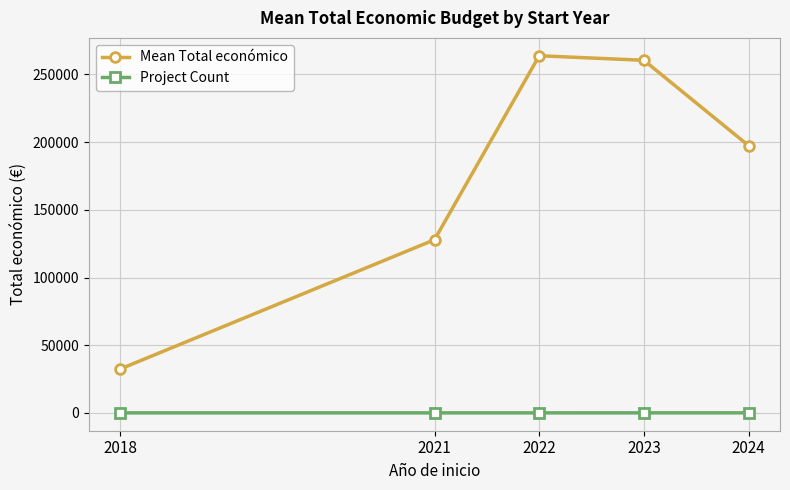

True or false: Project Count and Mean Total económico intersect in this chart.

False